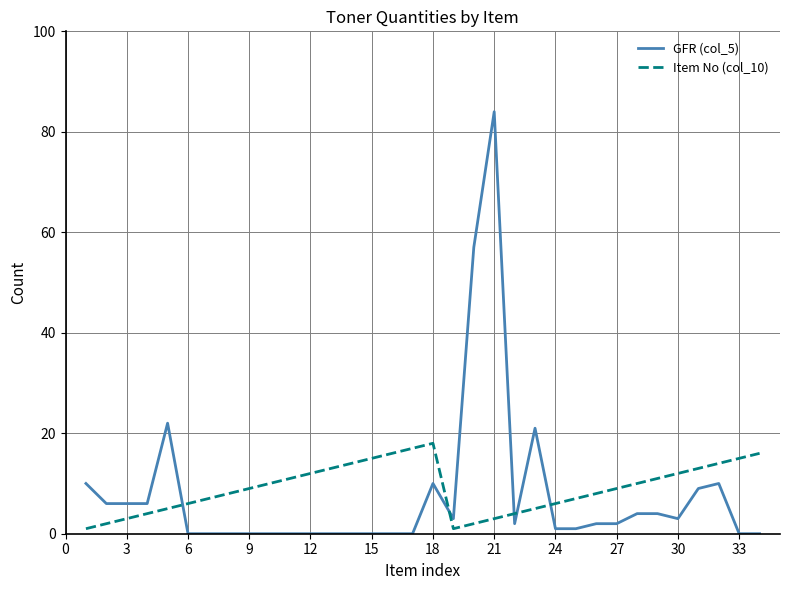

In Item No (col_10), how many points are lower than both neighbors (excluding endpoints)?

1